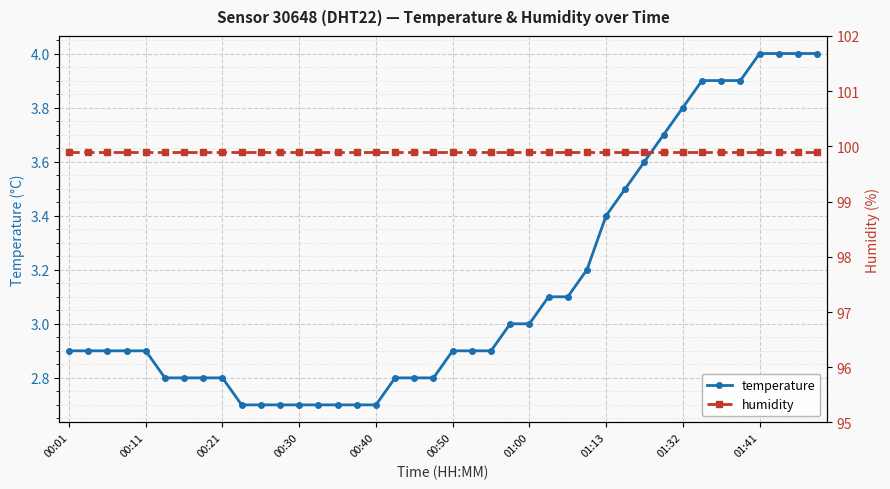

What is the highest value of the temperature series?

4.0